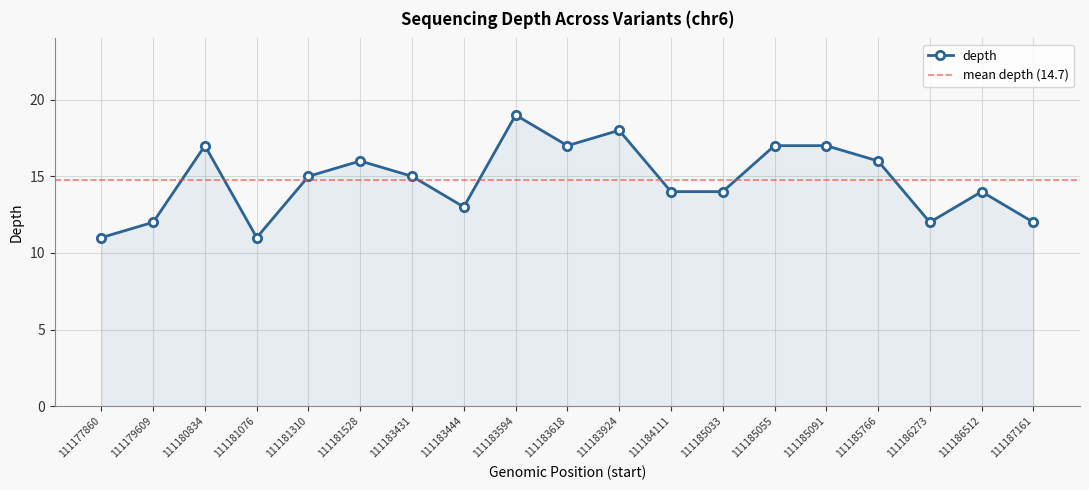

The value at 111183924 is 18. True or false?

True